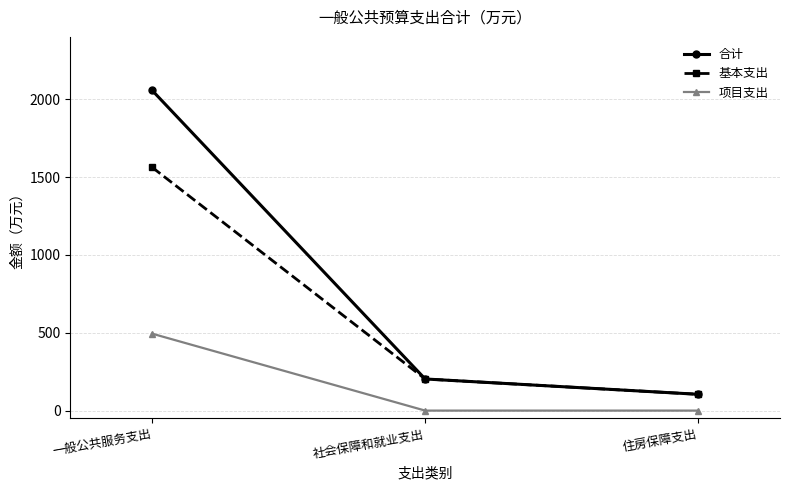

The value of 项目支出 at 一般公共服务支出 is 494.0. True or false?

True